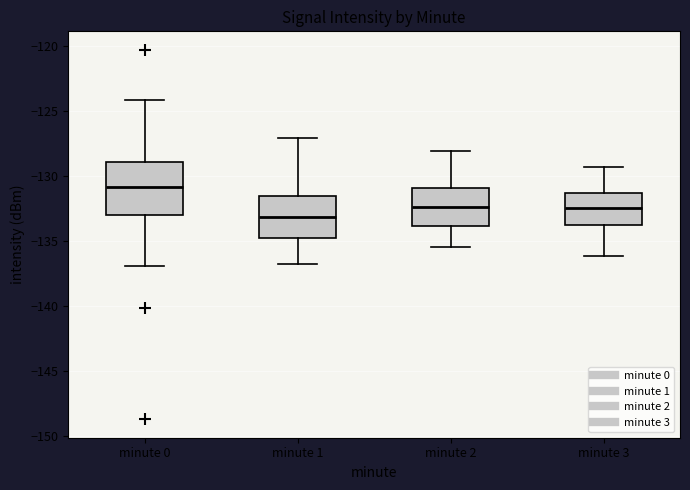

Which box has the highest median line?

minute 0